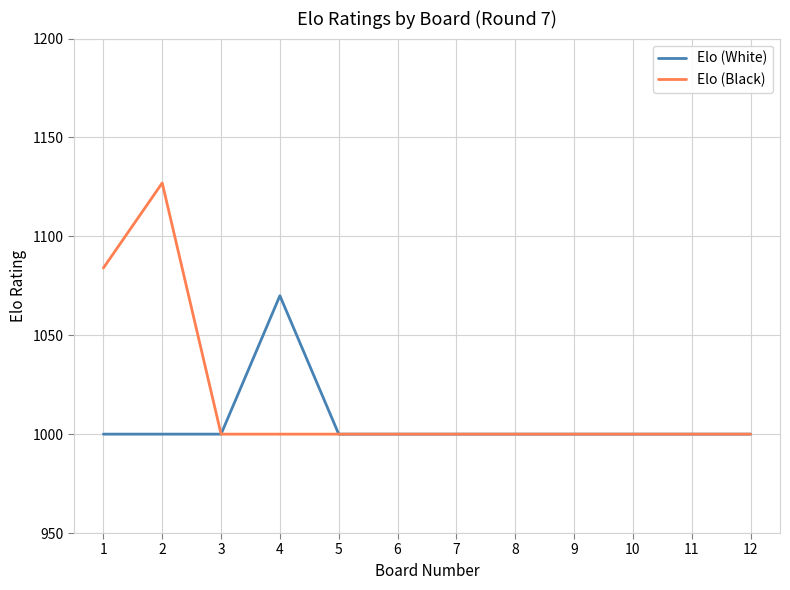

List the series in order of their overall mean, highest first.

Elo (Black), Elo (White)